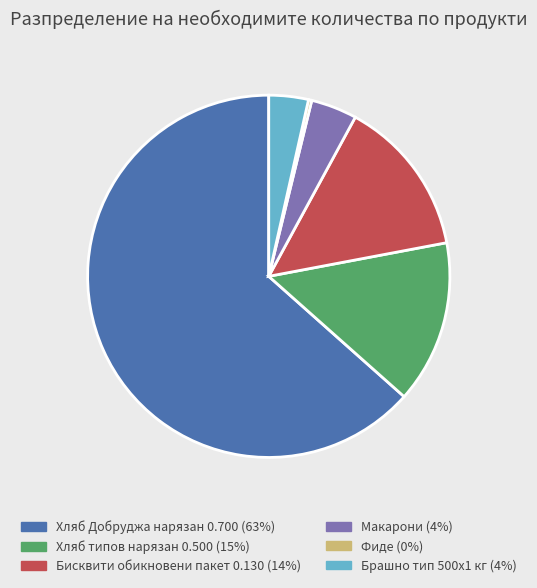

Is there a majority slice in this chart?

Yes